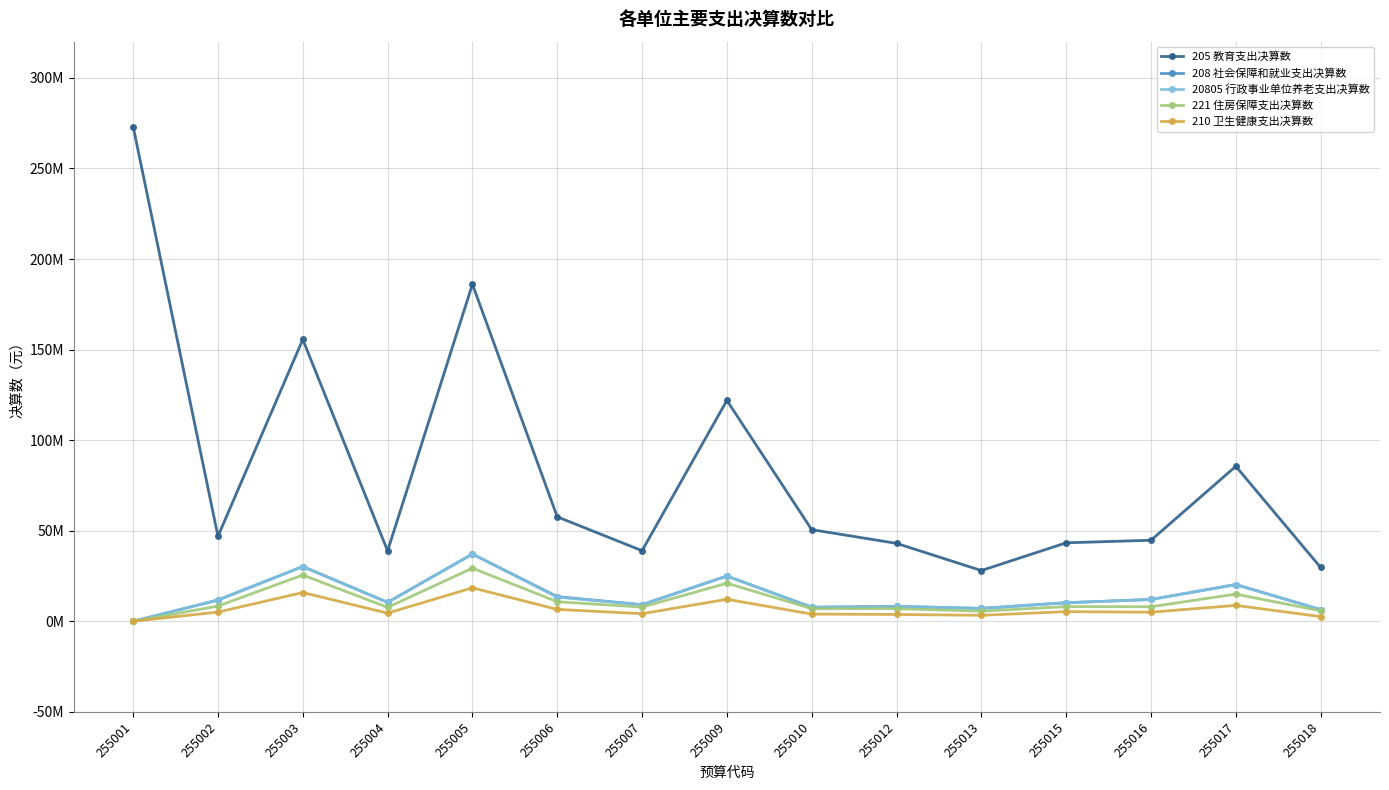

True or false: 205 教育支出决算数 and 20805 行政事业单位养老支出决算数 cross at least once.

False